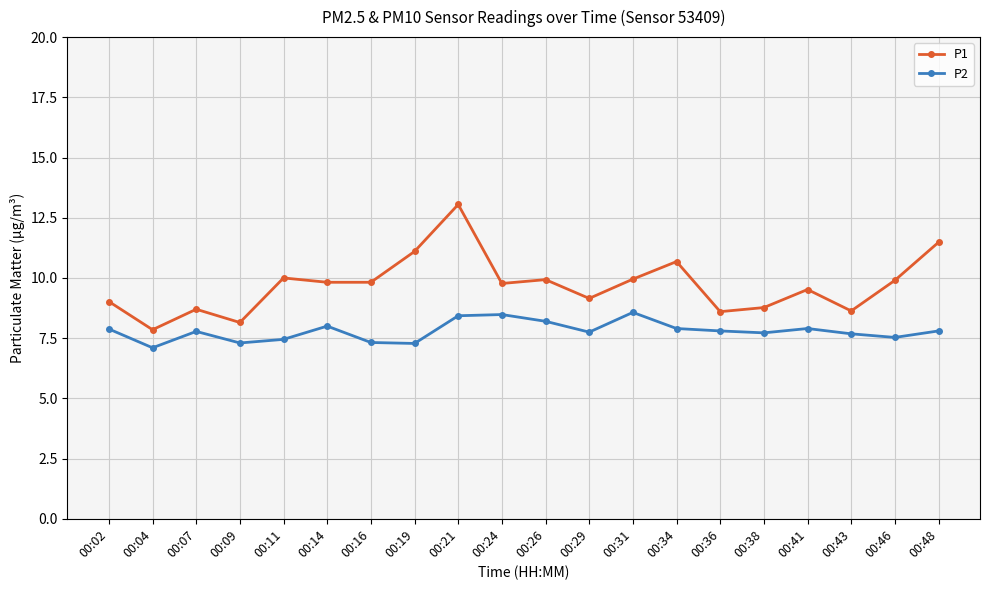

True or false: P2 and P1 cross at least once.

False